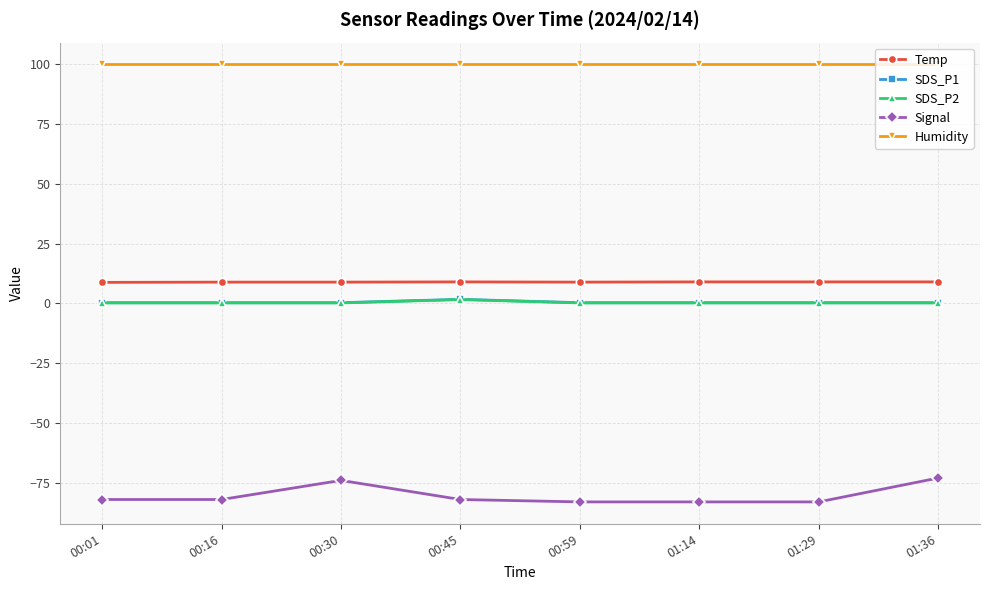

True or false: SDS_P2 and Signal cross at least once.

False